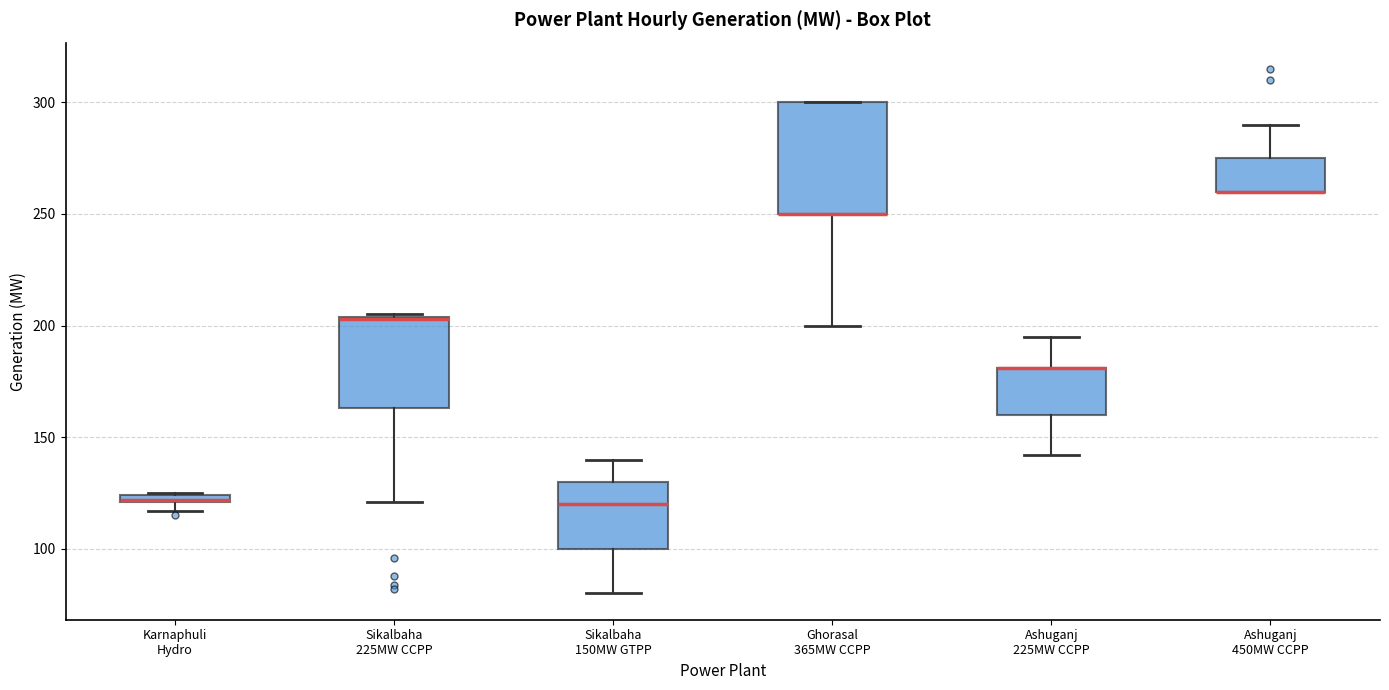

Which box is the tallest, from its lower edge to its upper edge?

Ghorasal 365MW CCPP